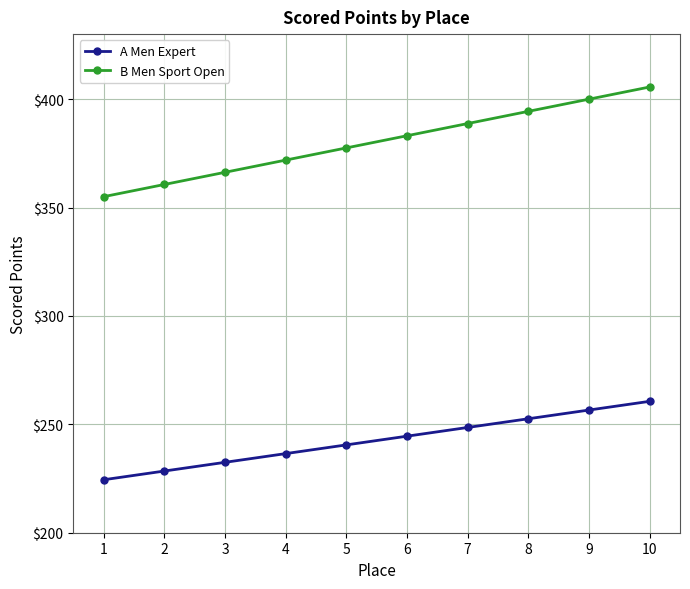

What is the maximum value shown in the chart?

405.6